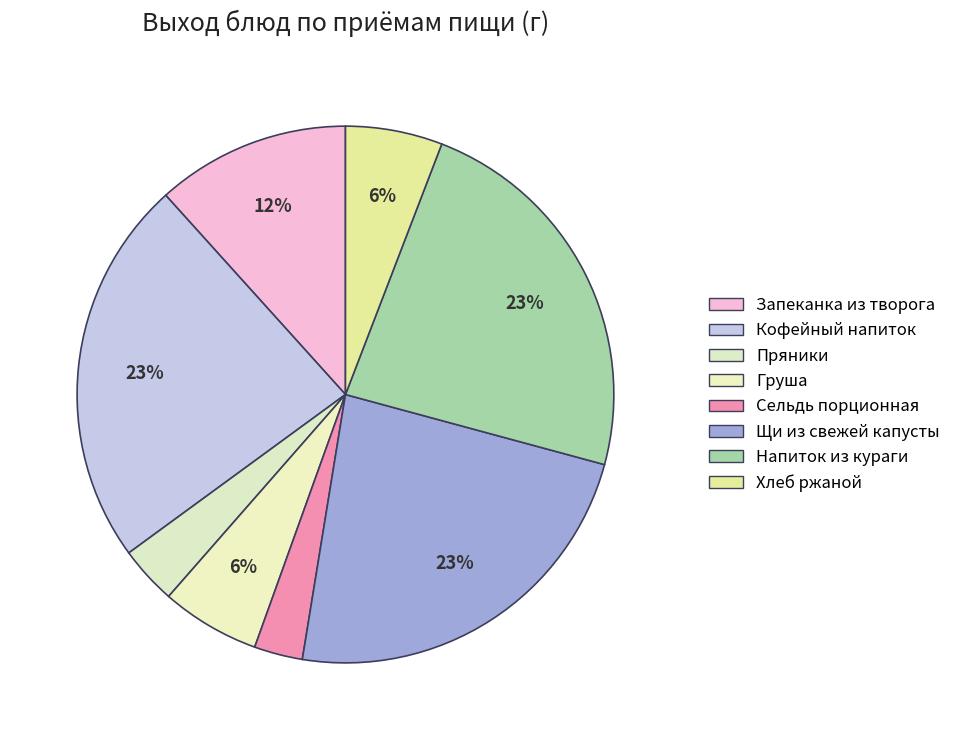

Is it true that Кофейный напиток is 16% of the pie?

False